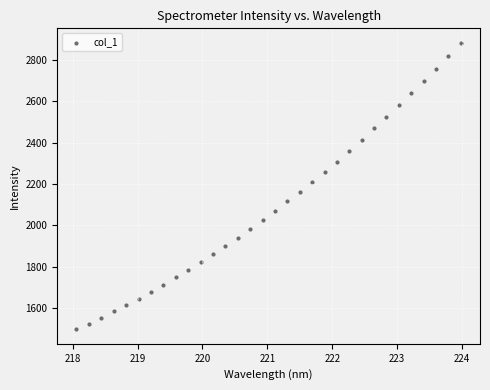

What is the range of Y values (max minus min)?

1385.3